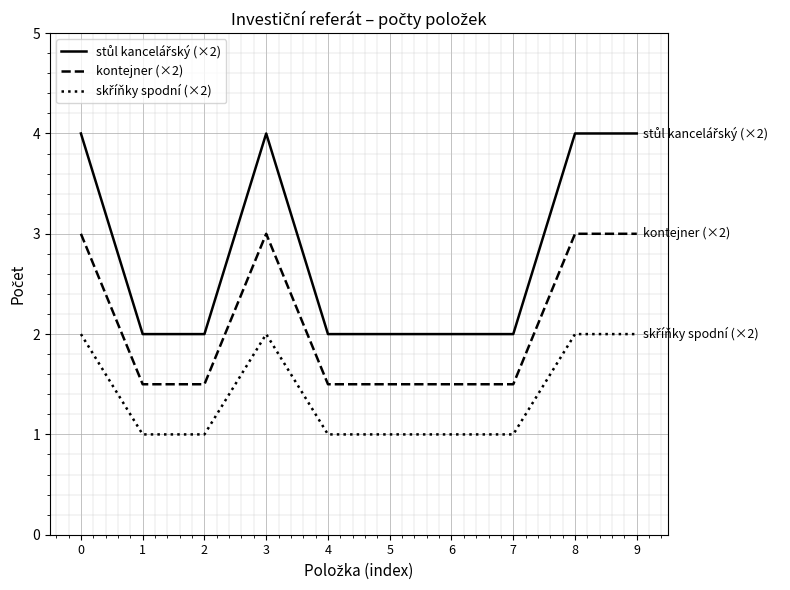

How many lines are shown in the chart?

3